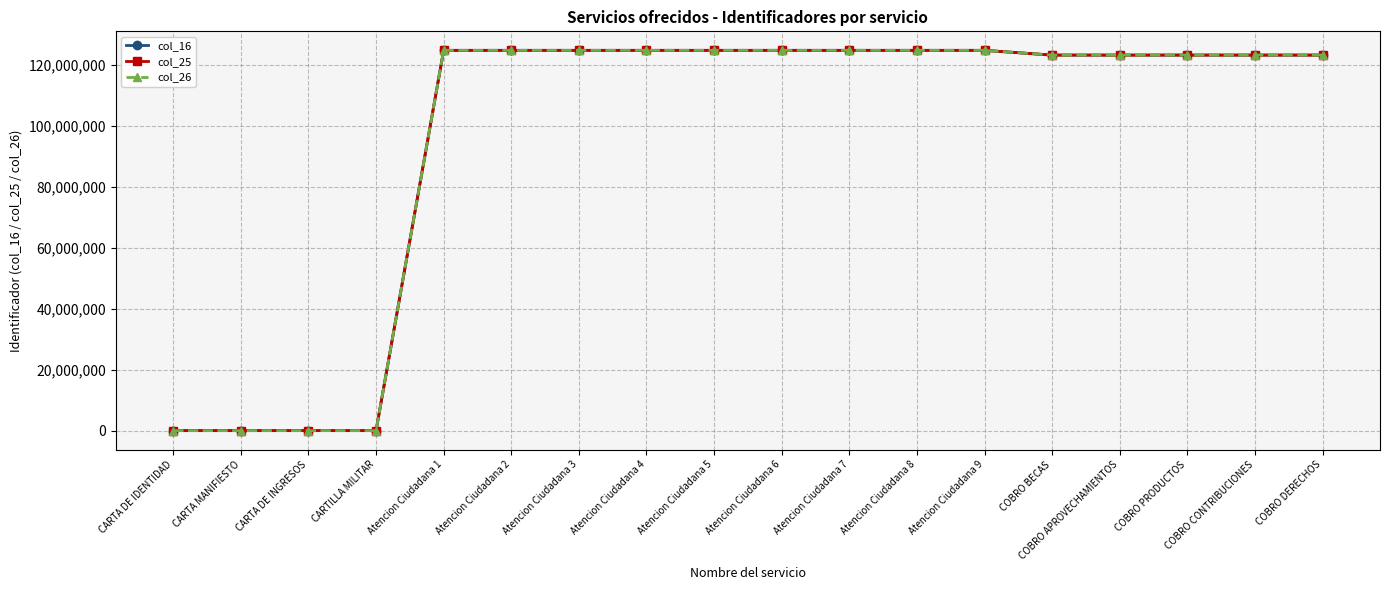

The value of col_25 at Atencion Ciudadana 7 is 124776375. True or false?

True